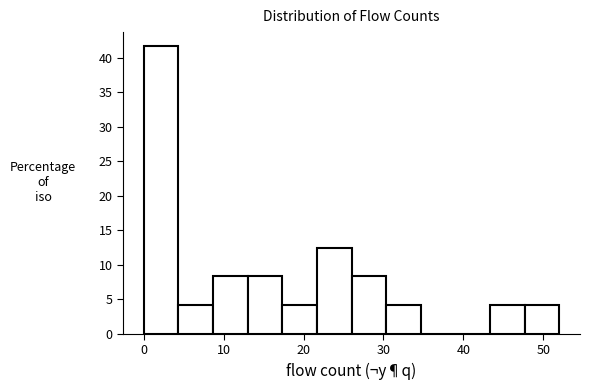

Reading left to right, transcribe this chart: for each bar, give the range it covers on the x-axis and its height. Neither the bar edges nor the heights are printed on the chart, so give them approximately, as read against the axes.

0 to 4: 41.5
4 to 9: 4.0
9 to 13: 8.5
13 to 17: 8.5
17 to 22: 4.0
22 to 26: 12.5
26 to 30: 8.5
30 to 35: 4.0
35 to 39: 0
39 to 43: 0
43 to 48: 4.0
48 to 52: 4.0